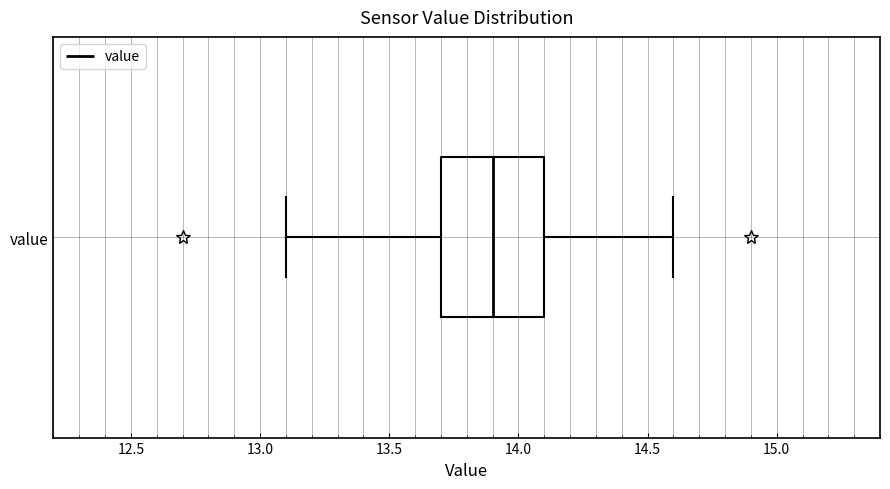

Transcribe this box plot: give where the median line is, the range the box spans, and where the two whiskers end, as read against the x-axis. The values are not printed on the chart, so give them approximately, as read against the axis.

median 13.9, box 13.7 to 14.1, whiskers 13.1 to 14.6